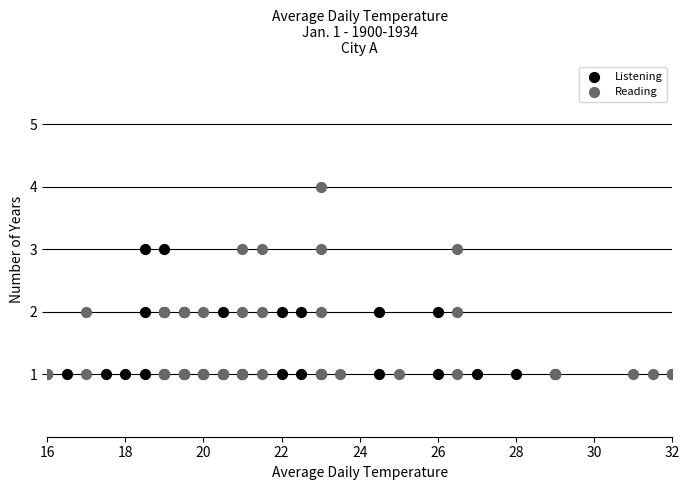

Which series reaches the maximum Y coordinate?

Reading